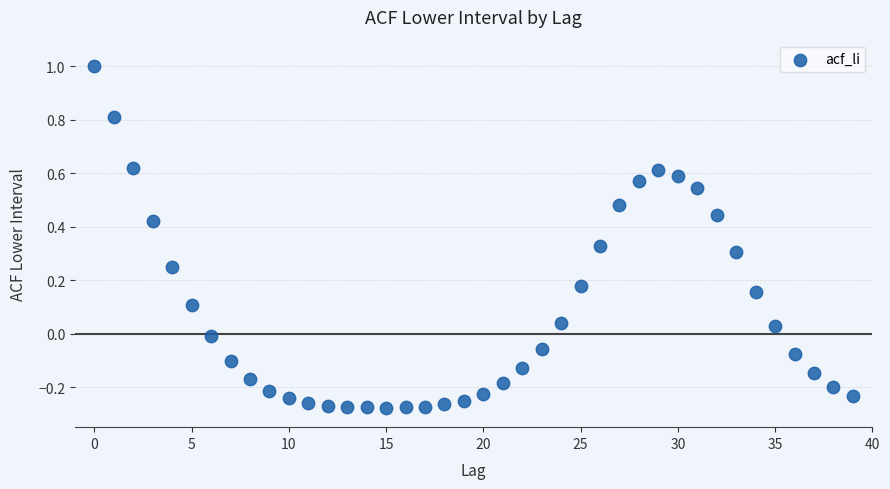

What is the range of Y values (max minus min)?

1.3